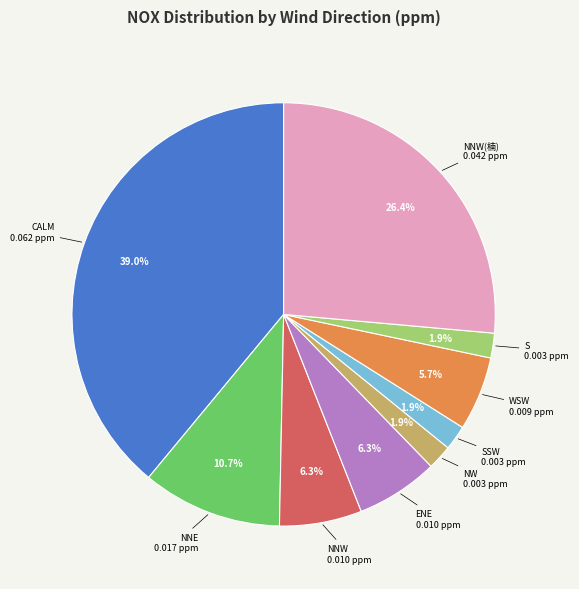

How many slices are in this pie chart?

9